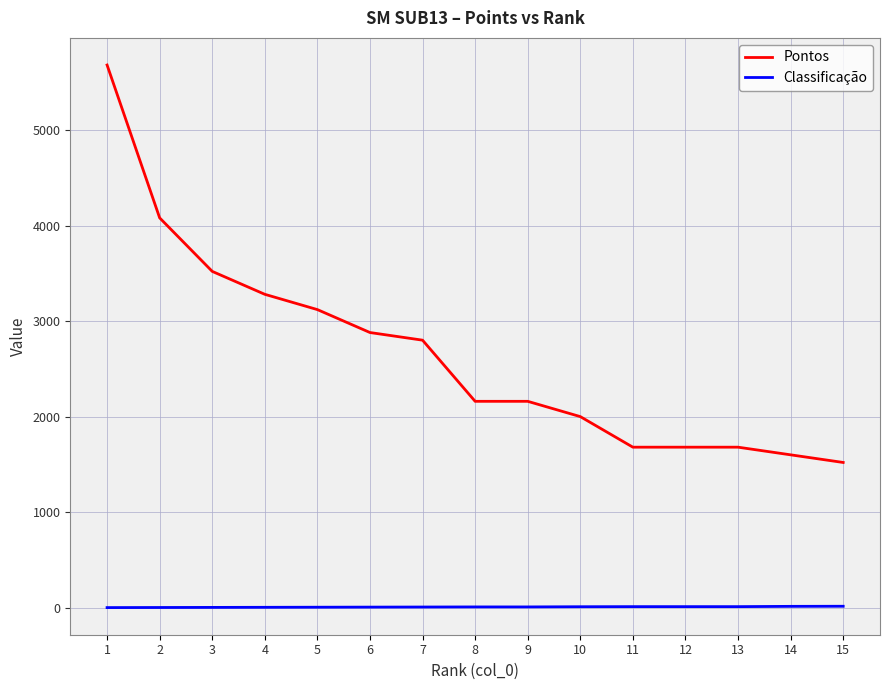

The value of Pontos at 5 is 3120. True or false?

True